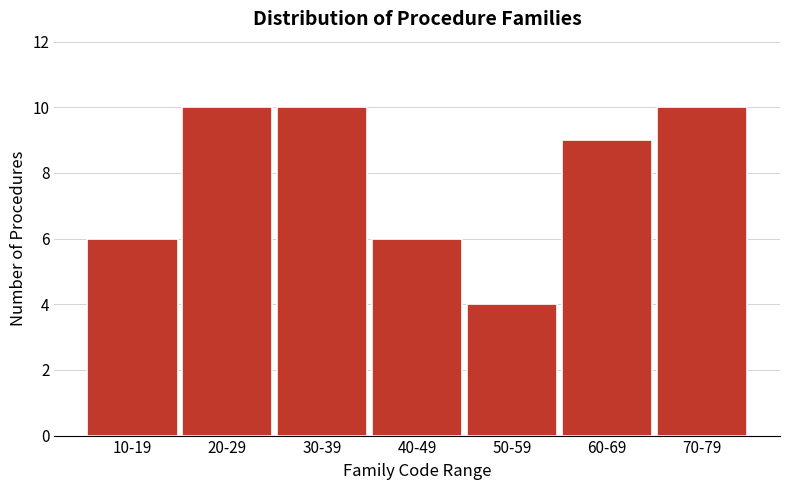

Reading left to right, extract all data points from this chart.

10-19=6	20-29=10	30-39=10	40-49=6	50-59=4	60-69=9	70-79=10